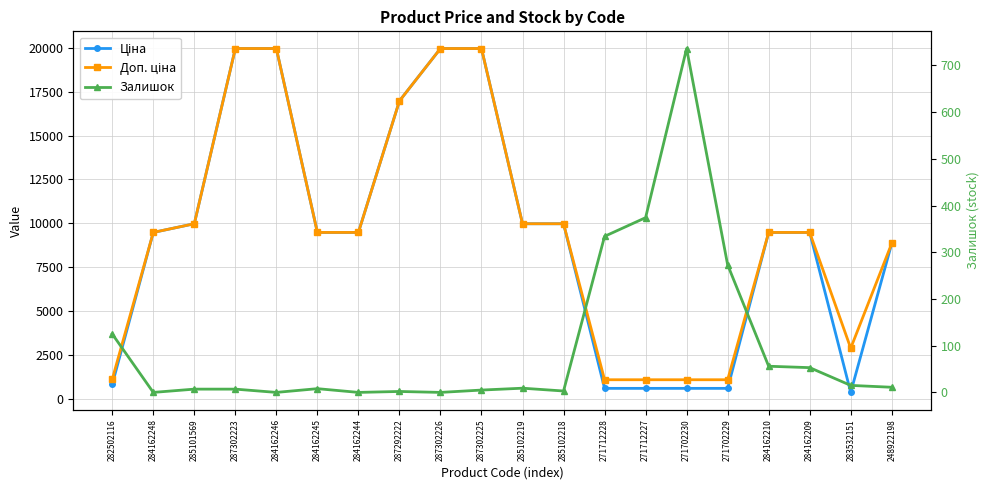

Reading left to right, transcribe all the data shown in this chart.

Ціна: 282502116=818.5	284162248=9480.1	285101569=9975.0	287302223=19964.2	284162246=19964.2	284162245=9480.1	284162244=9480.1	287292222=16976.3	287302226=19964.2	287302225=19964.2	285102219=9975.0	285102218=9975.0	271712228=589.9	271712227=589.9	271702230=589.9	271702229=589.9	284162210=9480.1	284162209=9480.1	283532151=359.9	248922198=8856.7
Доп. ціна: 282502116=1109.2	284162248=9480.1	285101569=9975.0	287302223=19964.2	284162246=19964.2	284162245=9480.1	284162244=9480.1	287292222=16976.3	287302226=19964.2	287302225=19964.2	285102219=9975.0	285102218=9975.0	271712228=1081.7	271712227=1081.7	271702230=1081.7	271702229=1081.7	284162210=9480.1	284162209=9480.1	283532151=2878.8	248922198=8856.7
Залишок: 282502116=125.0	284162248=0.0	285101569=7.0	287302223=7.0	284162246=0.0	284162245=8.0	284162244=0.0	287292222=2.0	287302226=0.0	287302225=5.0	285102219=9.0	285102218=3.0	271712228=334.0	271712227=374.0	271702230=736.0	271702229=273.0	284162210=56.0	284162209=53.0	283532151=15.0	248922198=11.0